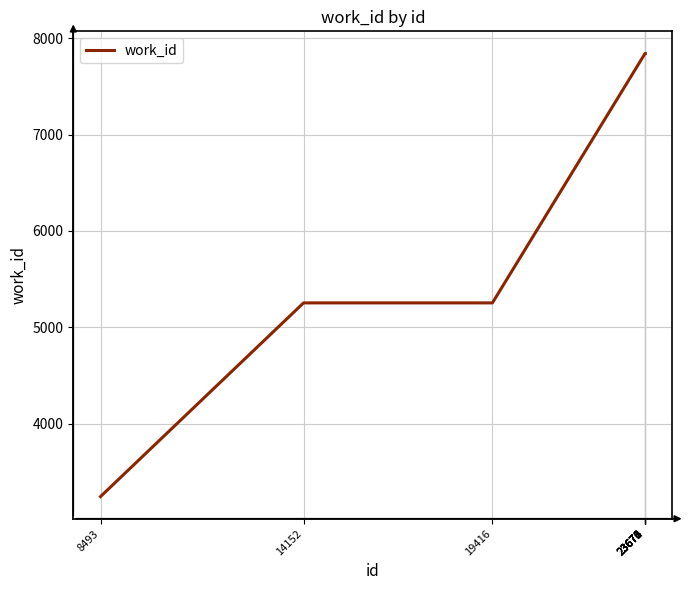

How many lines are shown in the chart?

1